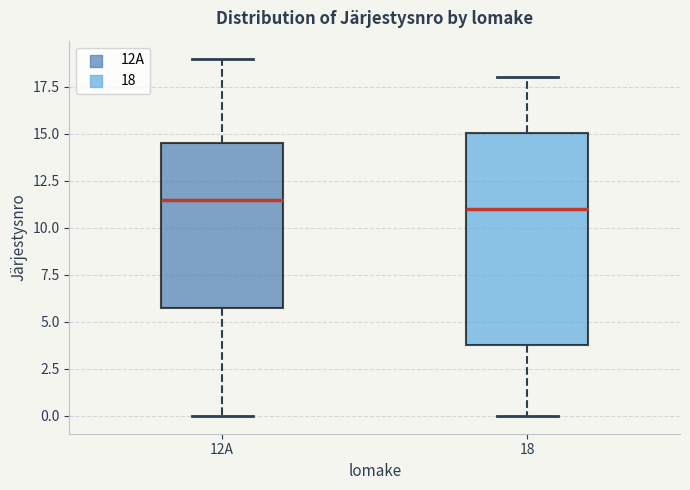

Where does the upper whisker of the box for 12A end on the y-axis? The values are not printed on the chart, so give them approximately, as read against the axis.

19.0